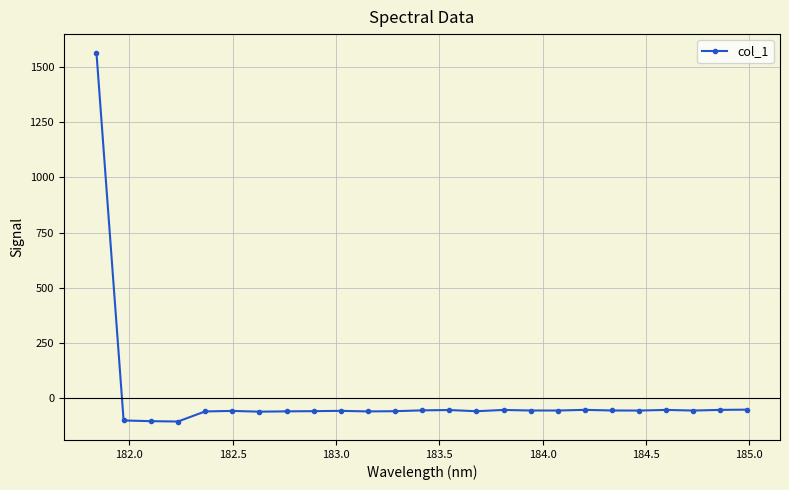

What is the smallest value displayed?

-104.2